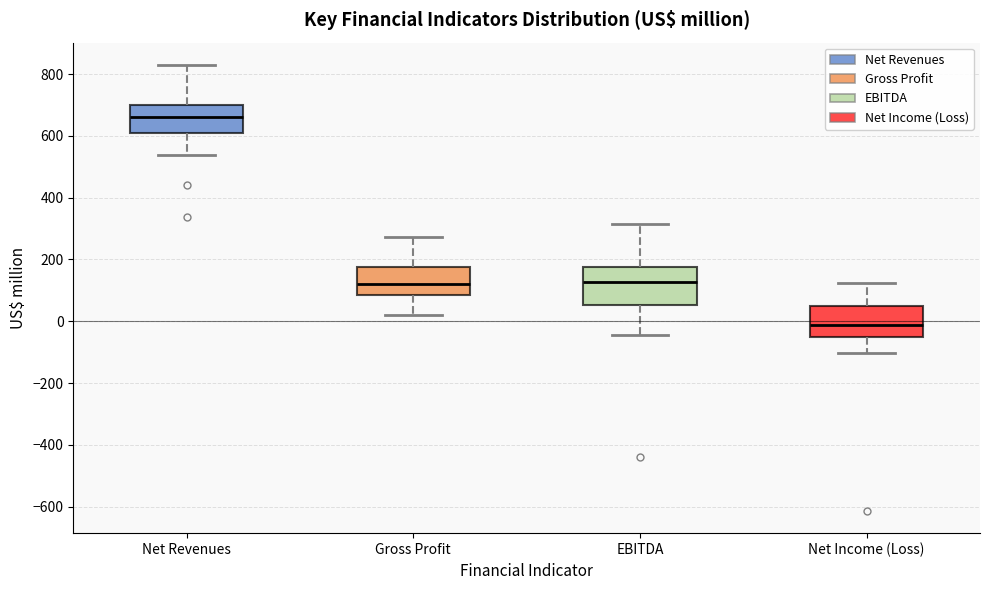

Which box's median line is the lowest?

Net Income (Loss)